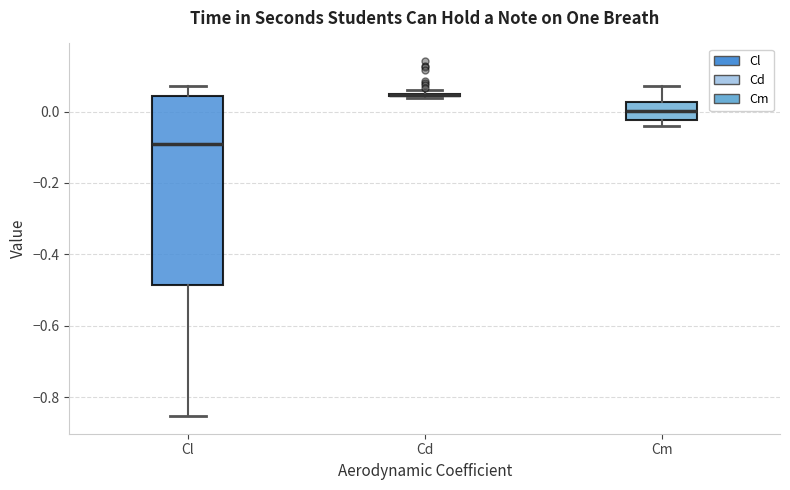

Which box is the tallest, from its lower edge to its upper edge?

Cl